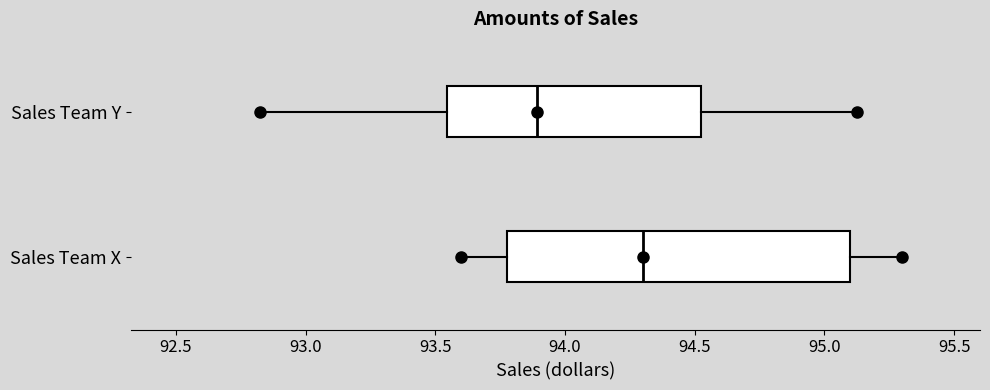

Reading bottom to top, read every box against the x-axis: the position of its median line, the range the box covers, and the ends of its whiskers. The values are not printed on the chart, so give them approximately, as read against the axis.

Sales Team X: median 94.30, box 93.80 to 95.10, whiskers 93.60 to 95.30
Sales Team Y: median 93.90, box 93.55 to 94.50, whiskers 92.85 to 95.10